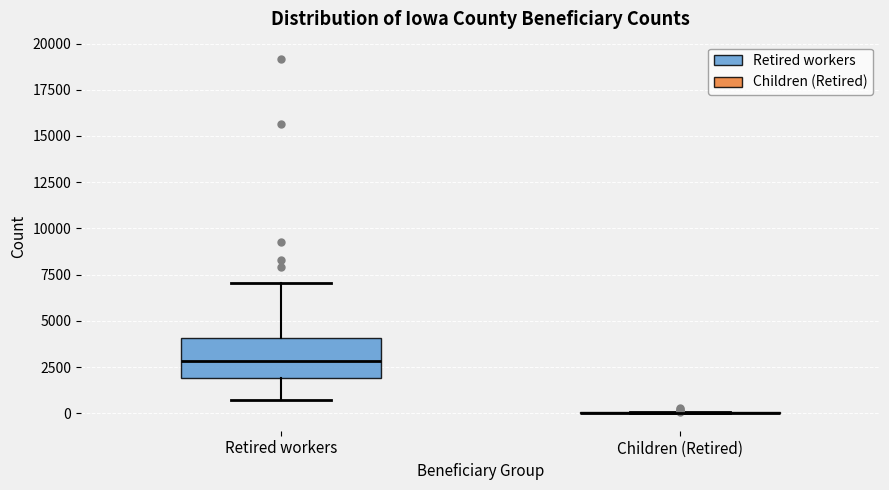

Reading left to right, read every box against the y-axis: the position of its median line, the range the box covers, and the ends of its whiskers. The values are not printed on the chart, so give them approximately, as read against the axis.

Retired workers: median 3000, box 2000 to 4000, whiskers 500 to 7000
Children (Retired): box collapsed to a line at 0, whiskers 0 to 0